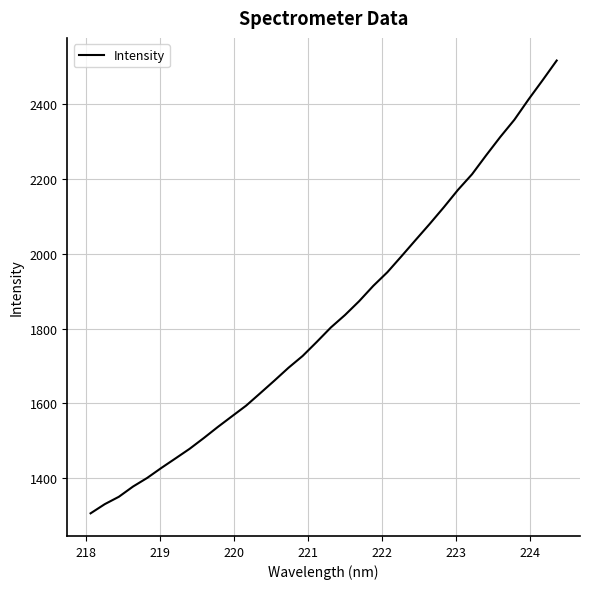

What is the maximum value shown in the chart?

2516.0